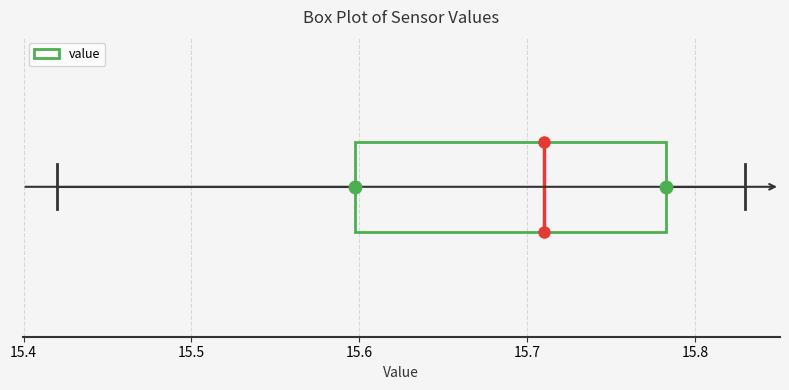

Where does the left whisker of the box end on the x-axis? The values are not printed on the chart, so give them approximately, as read against the axis.

15.42